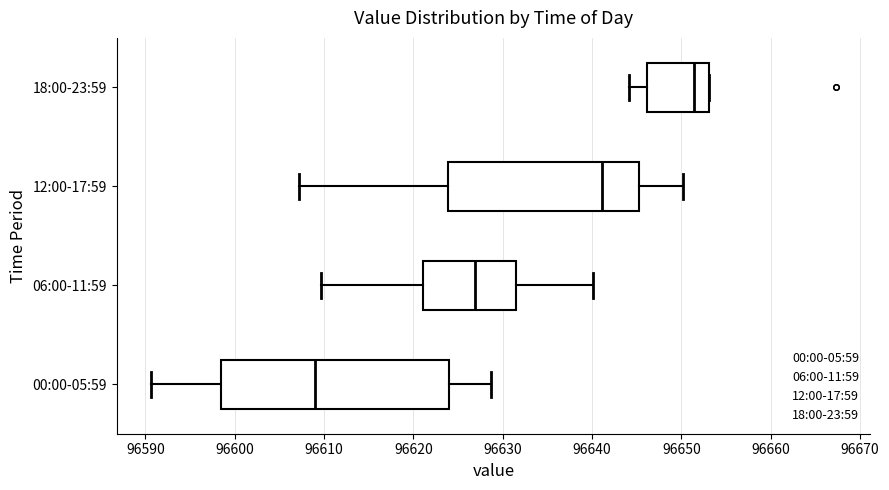

Reading bottom to top, transcribe this box plot: for each box, give where its median line is, the range the box spans, and where its two whiskers end, as read against the x-axis. The values are not printed on the chart, so give them approximately, as read against the axis.

00:00-05:59: median 96609, box 96598 to 96624, whiskers 96591 to 96629
06:00-11:59: median 96627, box 96621 to 96632, whiskers 96610 to 96640
12:00-17:59: median 96641, box 96624 to 96645, whiskers 96607 to 96650
18:00-23:59: median 96651, box 96646 to 96653, whiskers 96644 to 96653